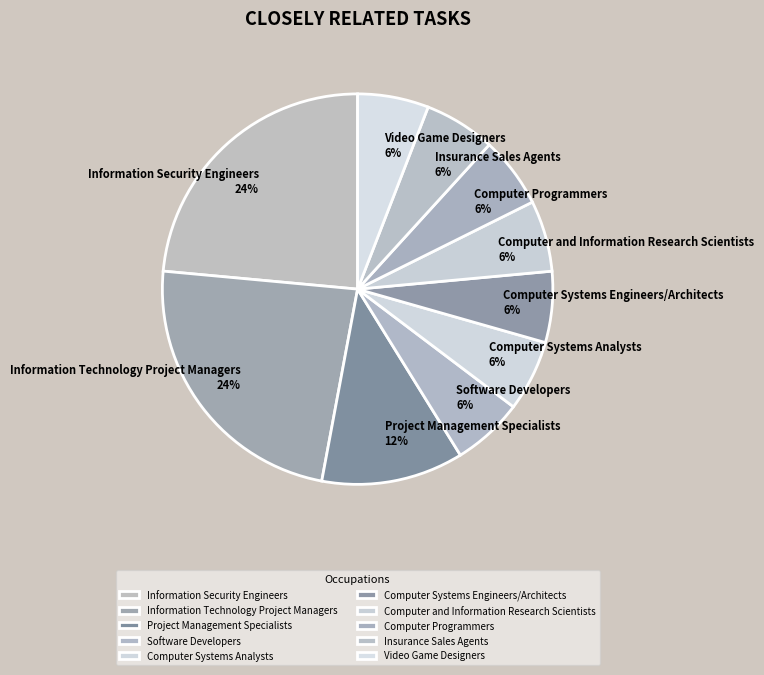

Is it true that Project Management Specialists is 4% of the pie?

False